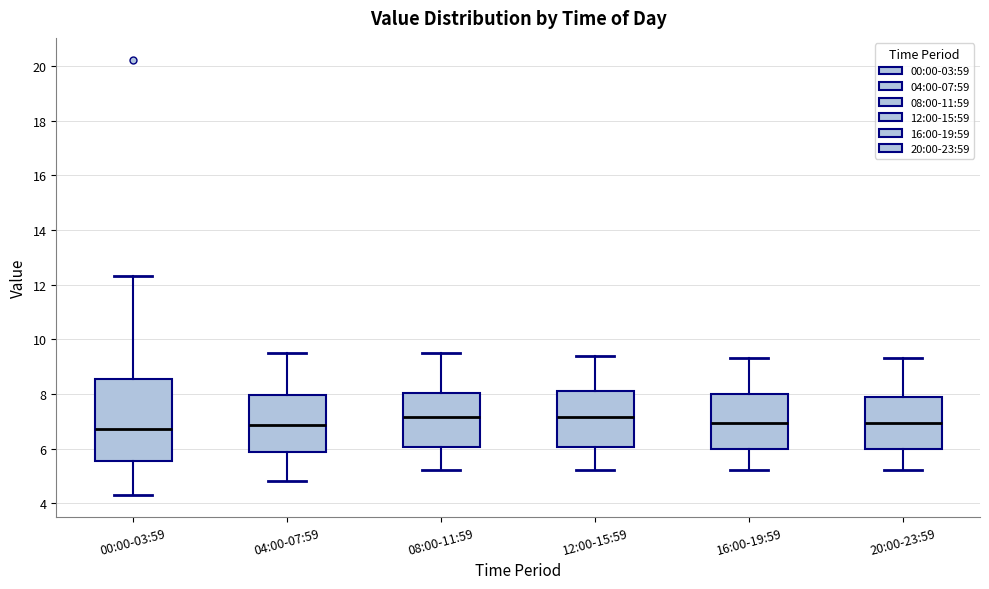

Reading left to right, transcribe this box plot: for each box, give where its median line is, the range the box spans, and where its two whiskers end, as read against the y-axis. The values are not printed on the chart, so give them approximately, as read against the axis.

00:00-03:59: median 6.8, box 5.6 to 8.6, whiskers 4.4 to 12.4
04:00-07:59: median 6.8, box 5.8 to 8.0, whiskers 4.8 to 9.6
08:00-11:59: median 7.2, box 6.0 to 8.0, whiskers 5.2 to 9.6
12:00-15:59: median 7.2, box 6.0 to 8.2, whiskers 5.2 to 9.4
16:00-19:59: median 7.0, box 6.0 to 8.0, whiskers 5.2 to 9.4
20:00-23:59: median 7.0, box 6.0 to 8.0, whiskers 5.2 to 9.4